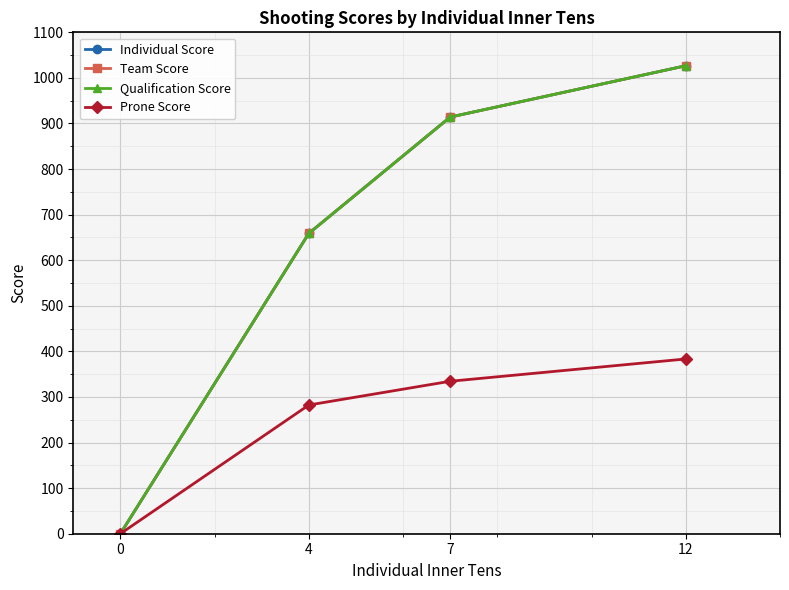

How many lines are shown in the chart?

4